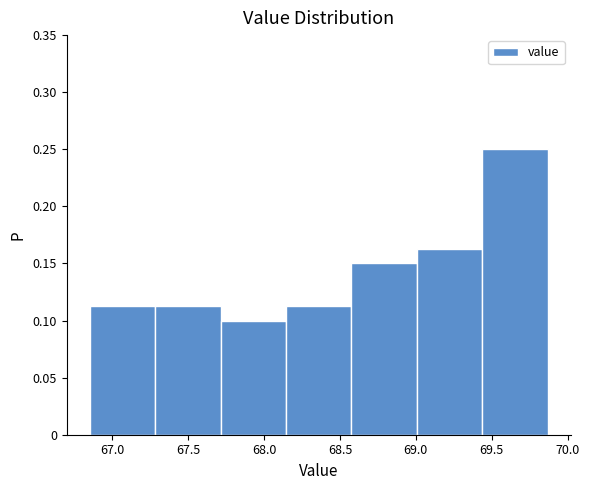

Reading left to right, list every bar in this chart as the range it spans on the x-axis followed by its height. Neither the bar edges nor the heights are printed on the chart, so give them approximately, as read against the axes.

66.85 to 67.30: 0.115
67.30 to 67.70: 0.115
67.70 to 68.15: 0.100
68.15 to 68.60: 0.115
68.60 to 69.00: 0.150
69.00 to 69.45: 0.165
69.45 to 69.85: 0.250